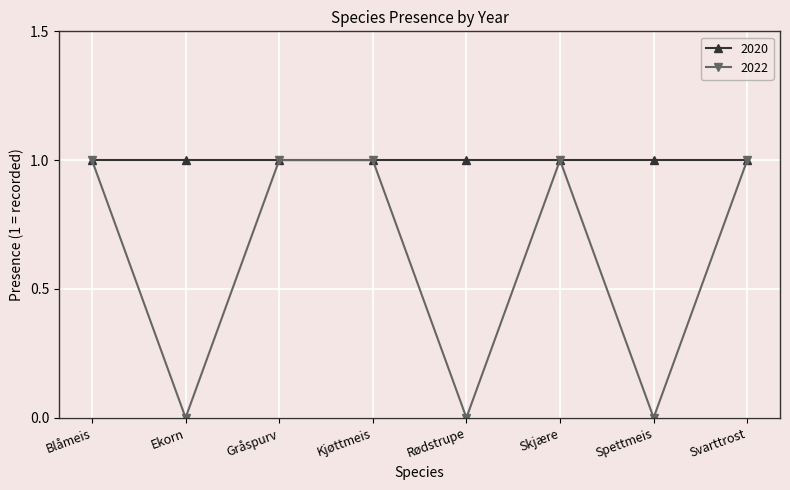

Which series has the largest range (max minus min)?

2022